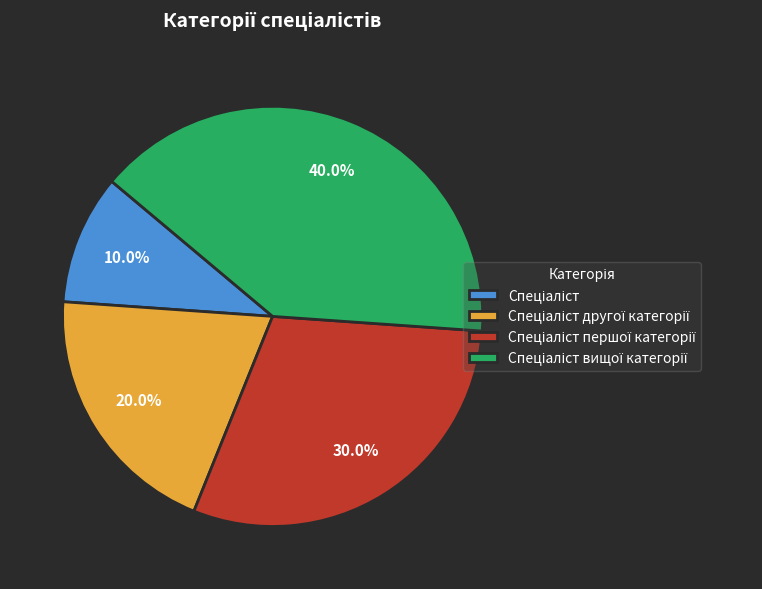

Does any single category account for the majority?

No